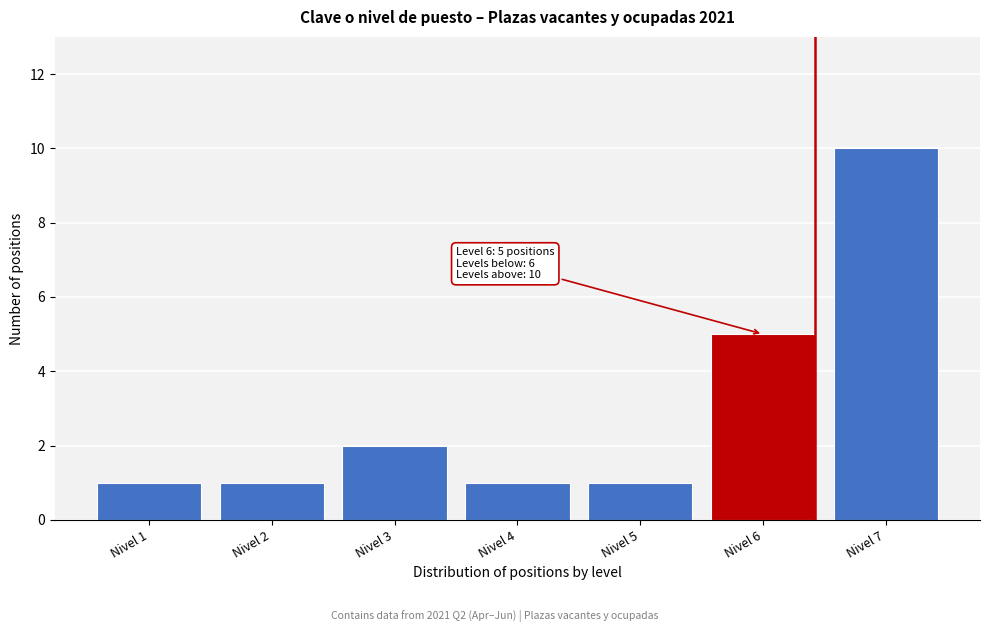

Reading left to right, transcribe all the data shown in this chart.

1	1	2	1	1	5	10